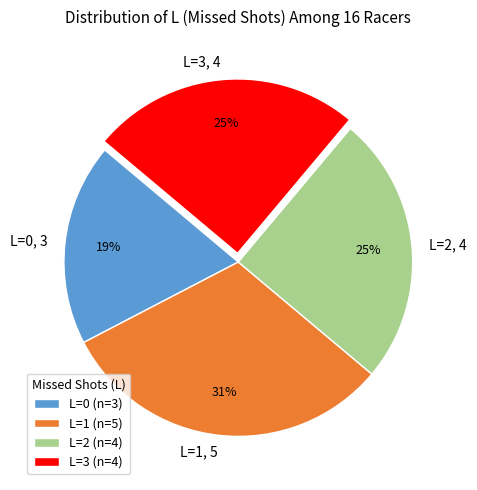

Is the sum of L=0 and L=3 greater than half?

No